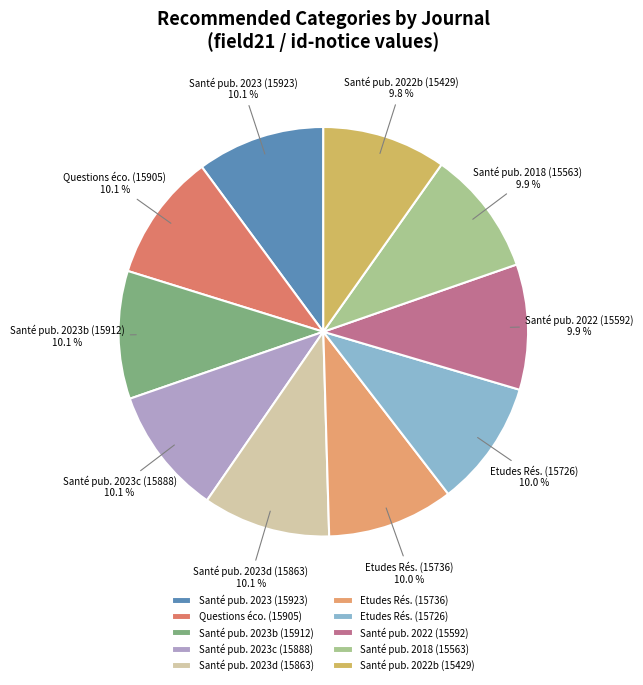

How many slices are in this pie chart?

10